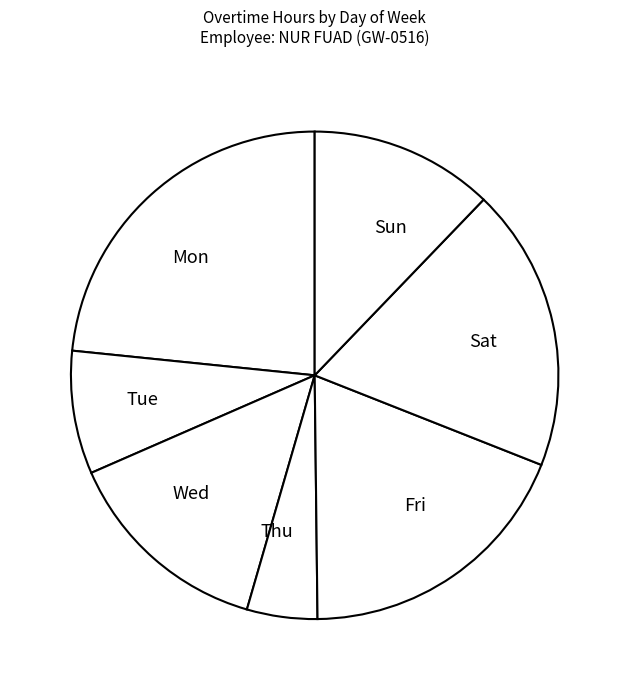

Between Mon and Fri, which is larger?

Mon